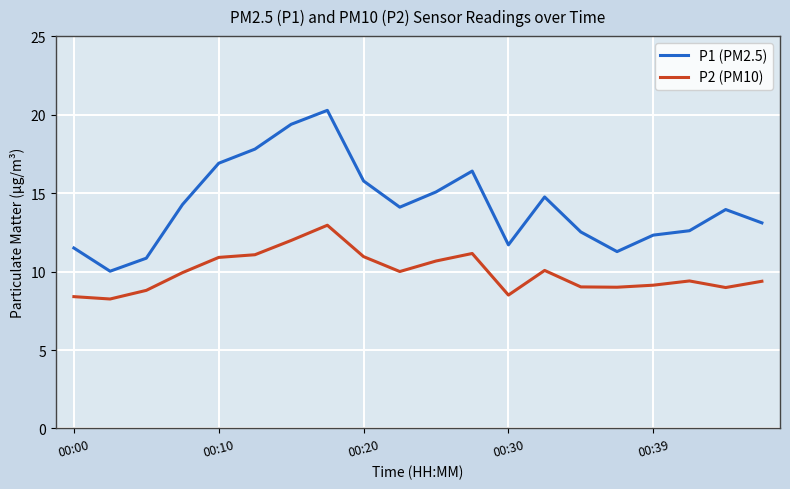

What is the difference between the maximum and minimum values in the P2 (PM10) series?

4.7